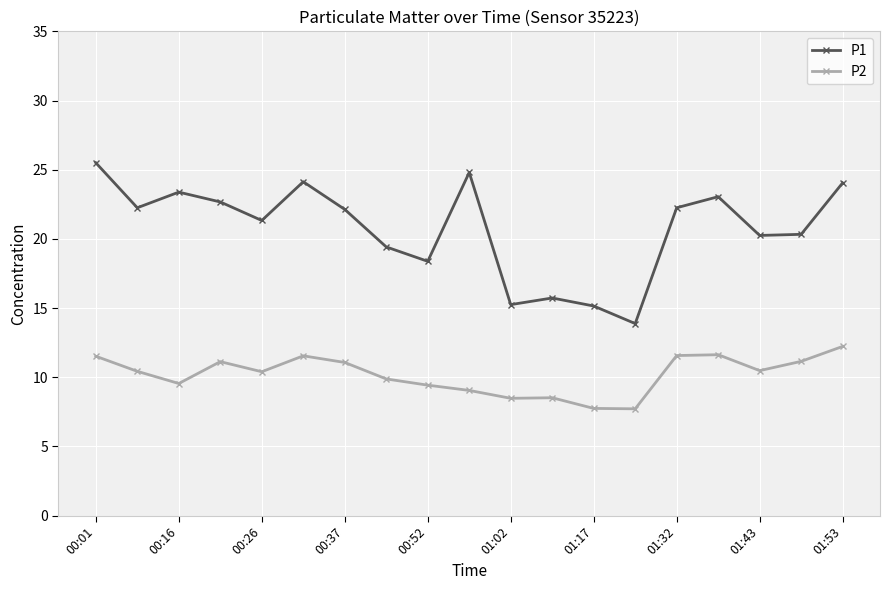

What is the value of the P2 point at the 14th from the left?

7.7